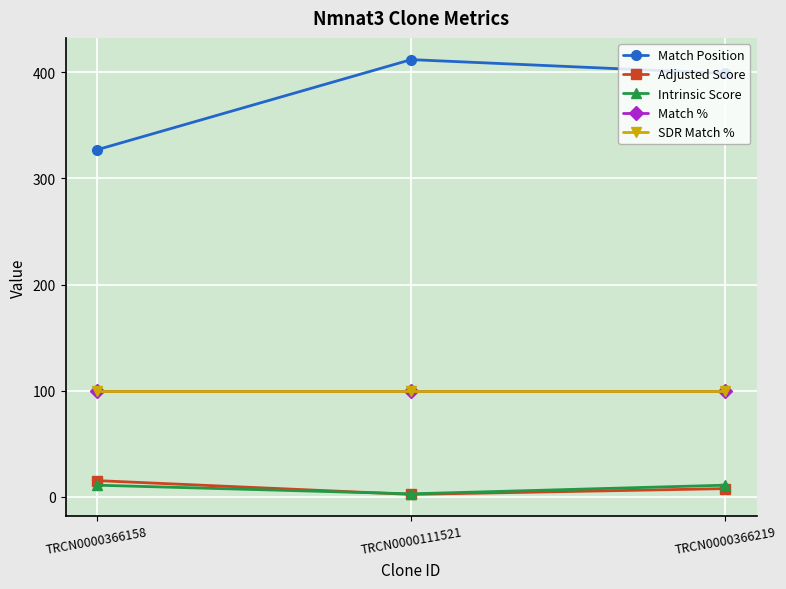

True or false: Match Position has a value of 399.0 at TRCN0000366219.

True